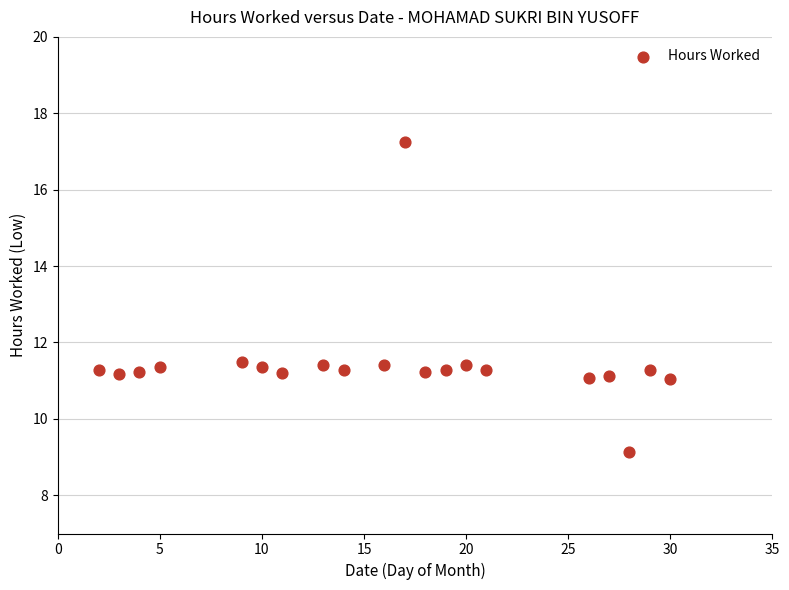

What is the range of Y values (max minus min)?

8.1